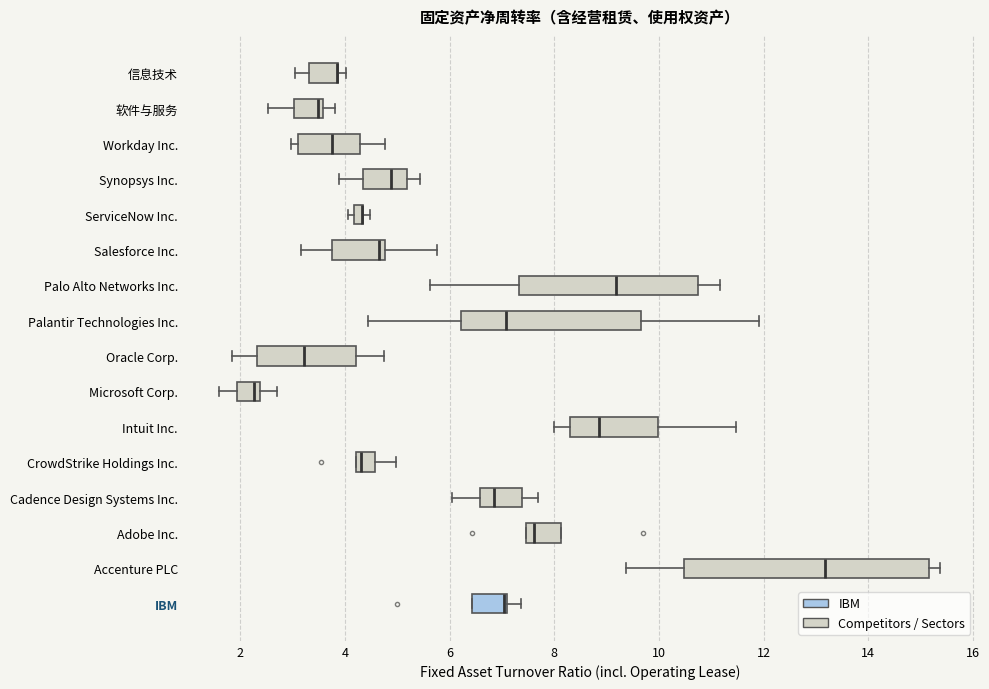

Where does the right whisker of the box for Workday Inc. end on the x-axis? The values are not printed on the chart, so give them approximately, as read against the axis.

4.8